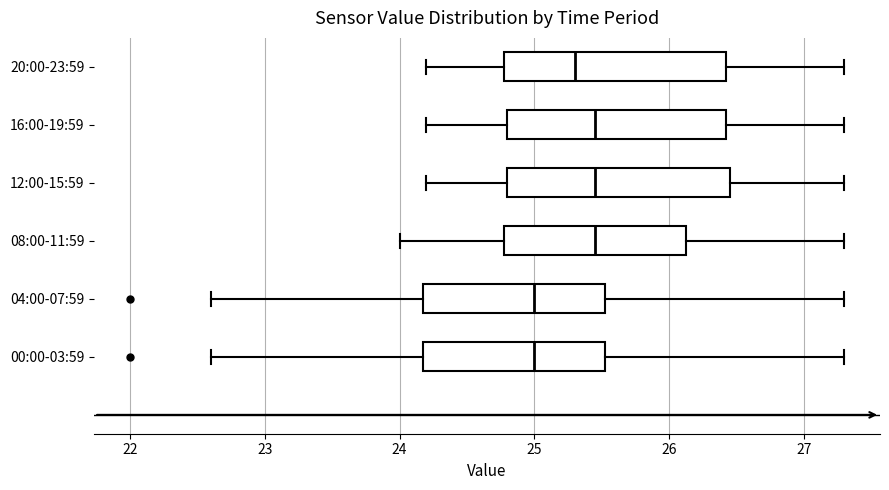

Reading bottom to top, read every box against the x-axis: the position of its median line, the range the box covers, and the ends of its whiskers. The values are not printed on the chart, so give them approximately, as read against the axis.

00:00-03:59: median 25.0, box 24.2 to 25.5, whiskers 22.6 to 27.3
04:00-07:59: median 25.0, box 24.2 to 25.5, whiskers 22.6 to 27.3
08:00-11:59: median 25.5, box 24.8 to 26.1, whiskers 24.0 to 27.3
12:00-15:59: median 25.5, box 24.8 to 26.5, whiskers 24.2 to 27.3
16:00-19:59: median 25.5, box 24.8 to 26.4, whiskers 24.2 to 27.3
20:00-23:59: median 25.3, box 24.8 to 26.4, whiskers 24.2 to 27.3